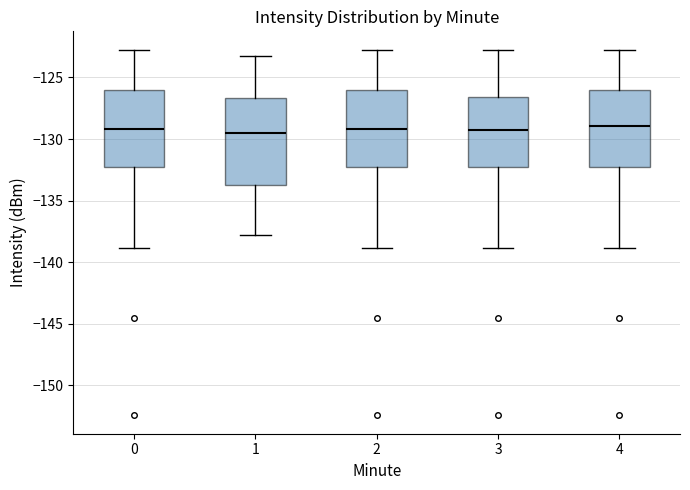

Comparing the boxes themselves (not the whiskers), which one is the tallest?

1